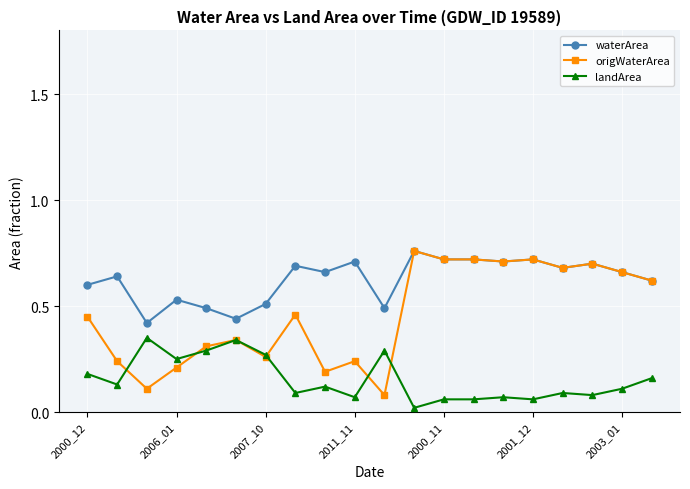

List the series in order of their overall mean, highest first.

waterArea, origWaterArea, landArea